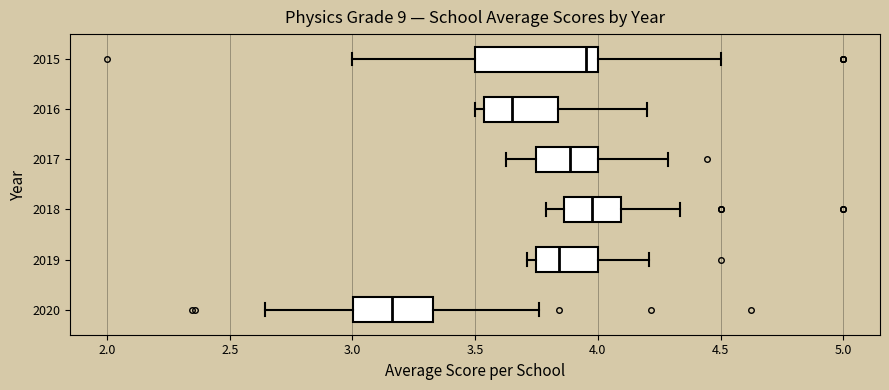

Reading bottom to top, transcribe this box plot: for each box, give where its median line is, the range the box spans, and where its two whiskers end, as read against the x-axis. The values are not printed on the chart, so give them approximately, as read against the axis.

2020: median 3.15, box 3.00 to 3.35, whiskers 2.65 to 3.75
2019: median 3.85, box 3.75 to 4.00, whiskers 3.70 to 4.20
2018: median 4.00, box 3.85 to 4.10, whiskers 3.80 to 4.35
2017: median 3.90, box 3.75 to 4.00, whiskers 3.65 to 4.30
2016: median 3.65, box 3.55 to 3.85, whiskers 3.50 to 4.20
2015: median 3.95, box 3.50 to 4.00, whiskers 3.00 to 4.50